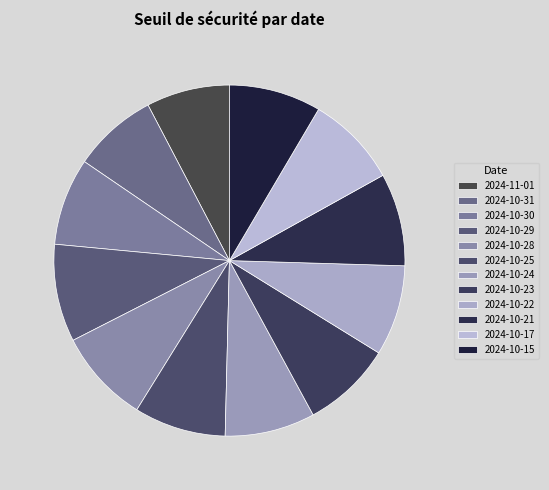

Do 2024-11-01 and 2024-10-17 together represent more than half of the pie?

No